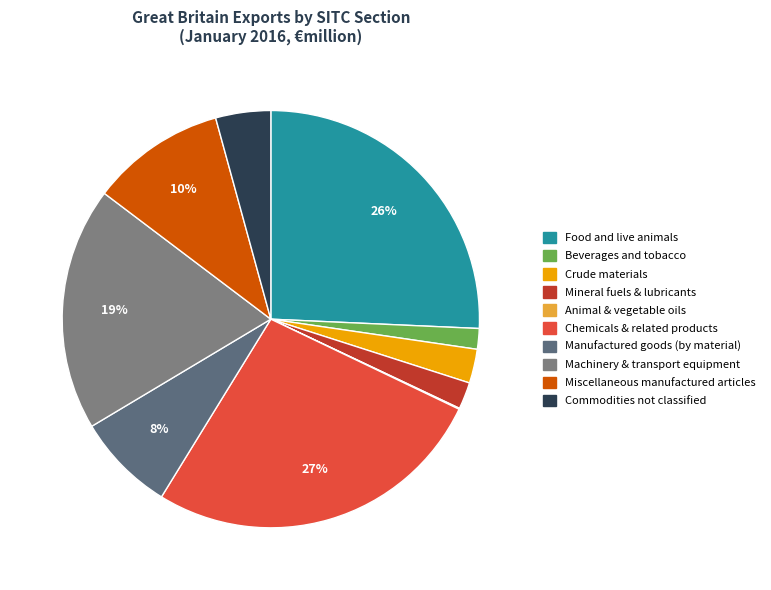

Count the number of slices in the pie.

10